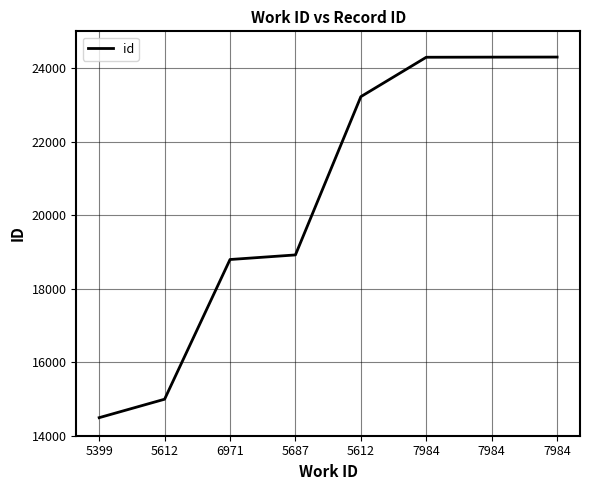

How many lines are shown in the chart?

1